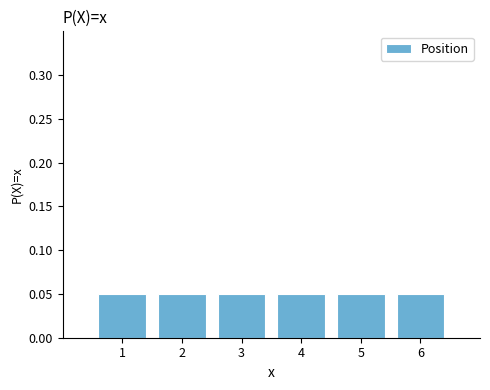

Reading left to right, transcribe this chart: for each bar, give the range it covers on the x-axis and its height. The values are not printed on the chart, so give them approximately, as read against the axis.

0.5 to 1.5: 0.05
1.5 to 2.5: 0.05
2.5 to 3.5: 0.05
3.5 to 4.5: 0.05
4.5 to 5.5: 0.05
5.5 to 6.5: 0.05